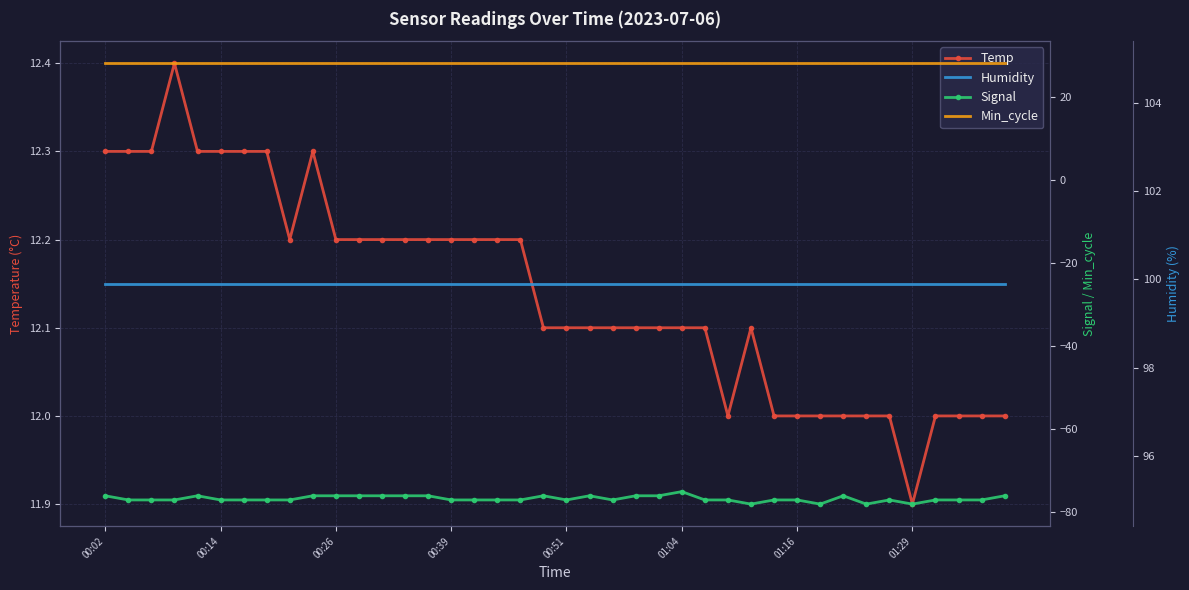

Which category has the lowest value in the Temp series?

01:29